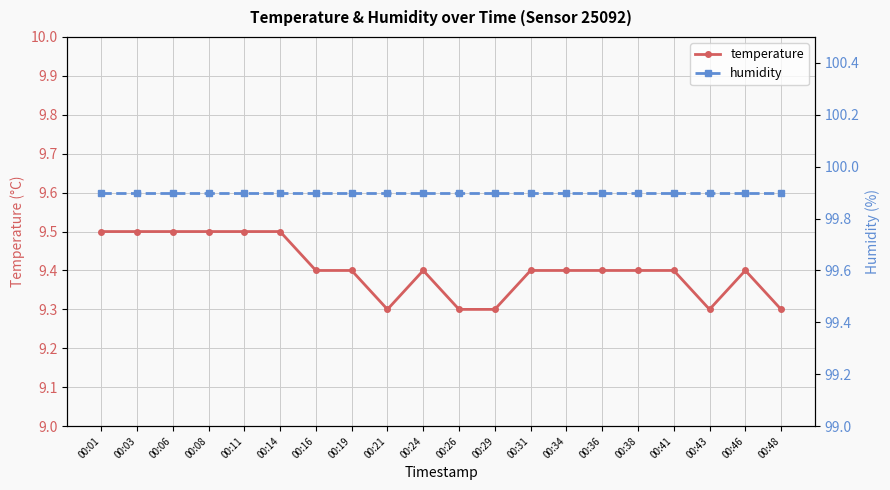

How many lines are shown in the chart?

2